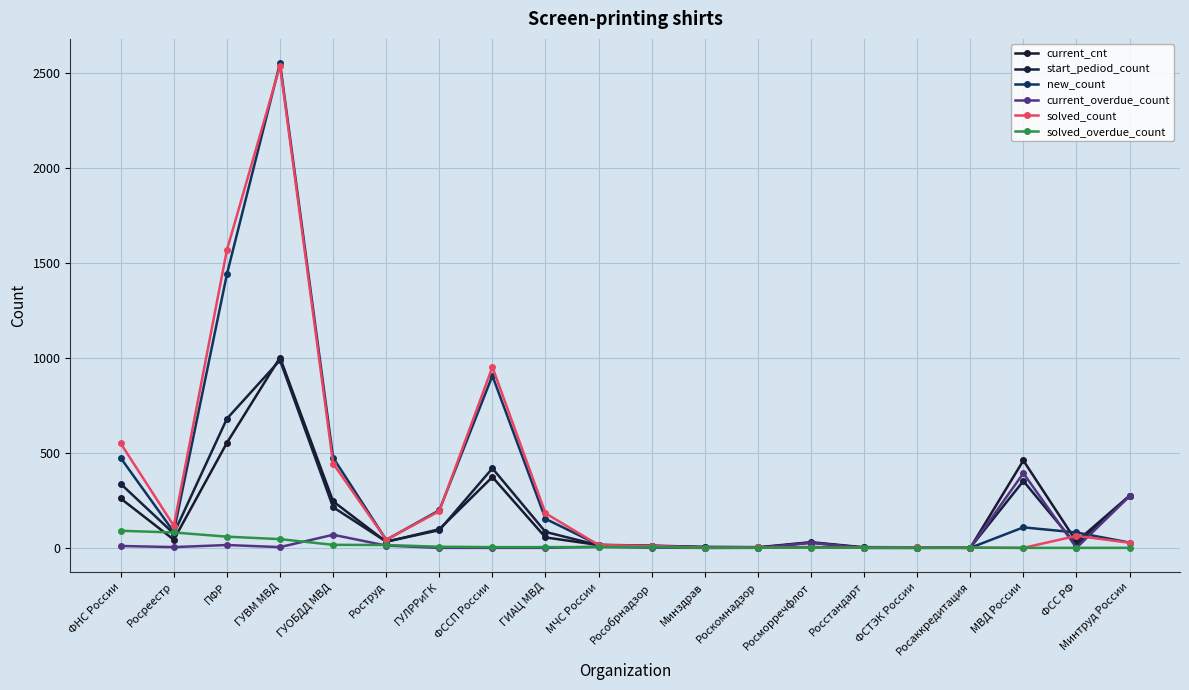

Where is the first local minimum for start_pediod_count?

Росреестр